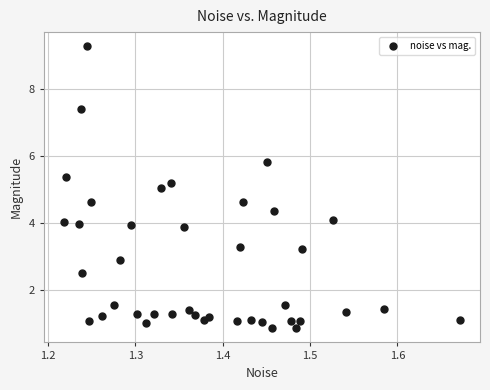

What is the range of Y values (max minus min)?

8.4